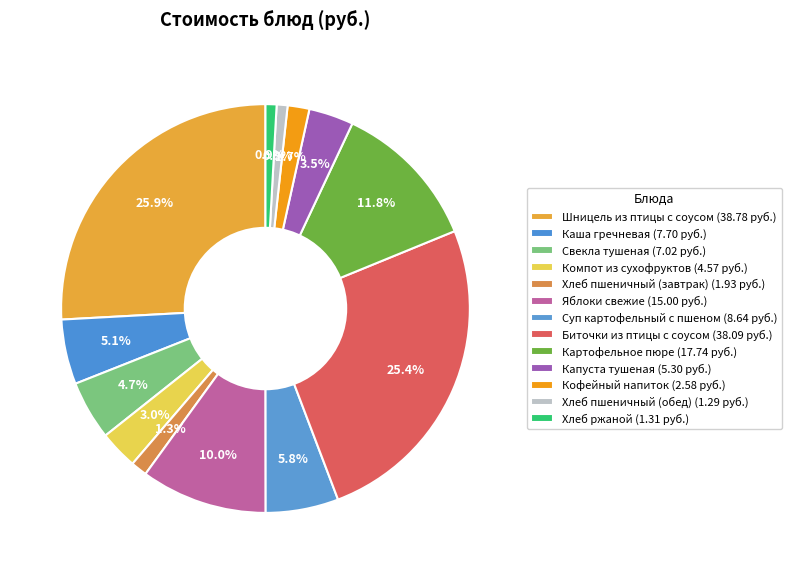

What is the largest slice in the pie chart?

Шницель из птицы с соусом